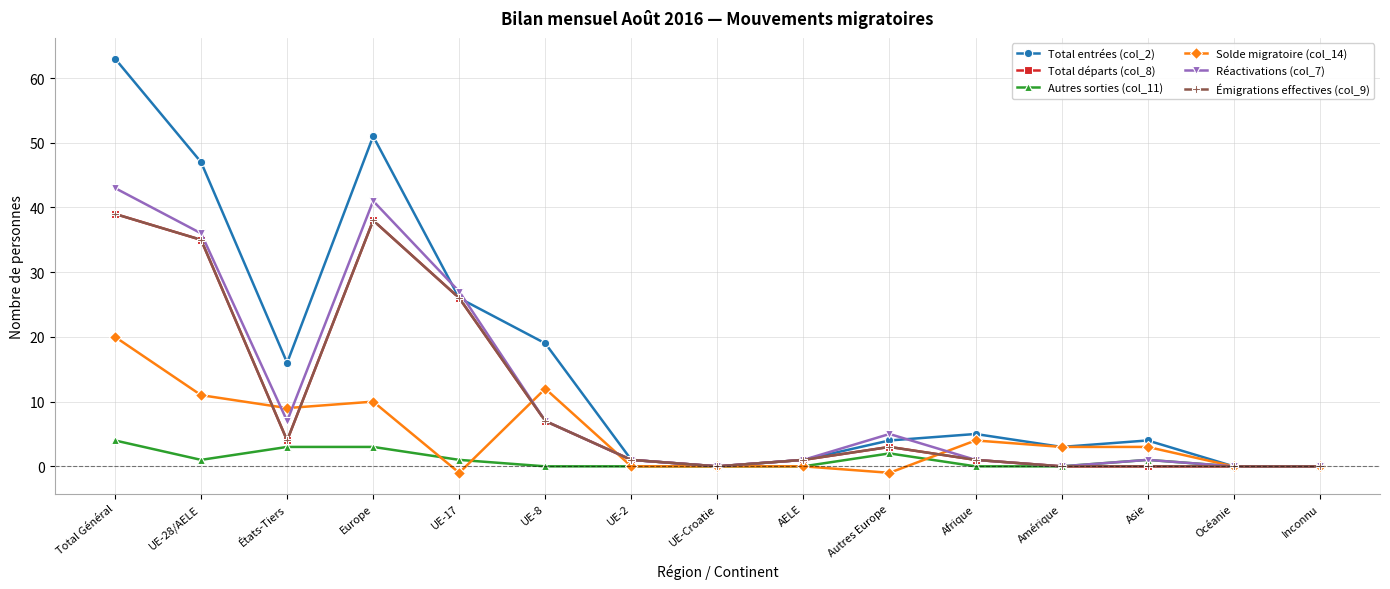

Where is the first local minimum for Total départs (col_8)?

États-Tiers